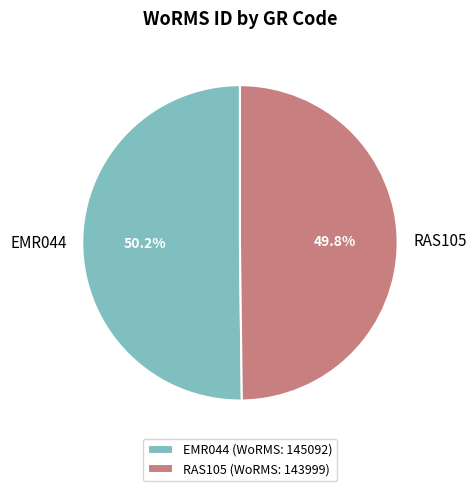

Count the number of slices in the pie.

2